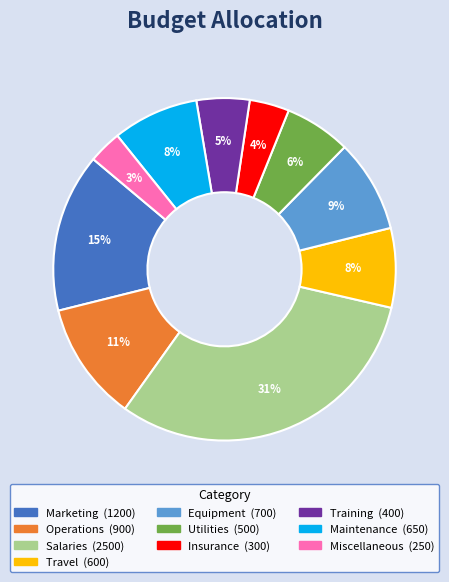

Combined, do Training and Salaries account for over 50%?

No